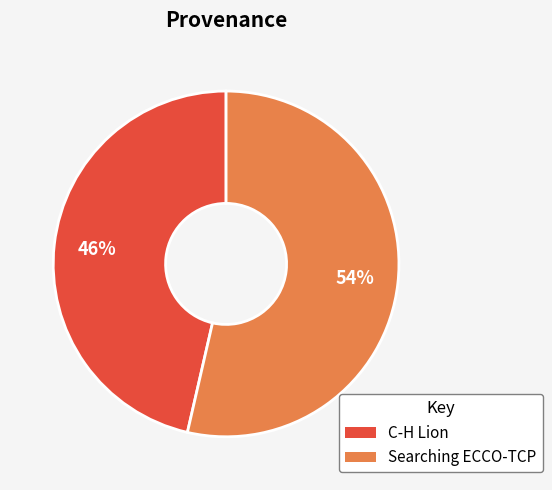

Which category accounts for the majority?

Searching ECCO-TCP